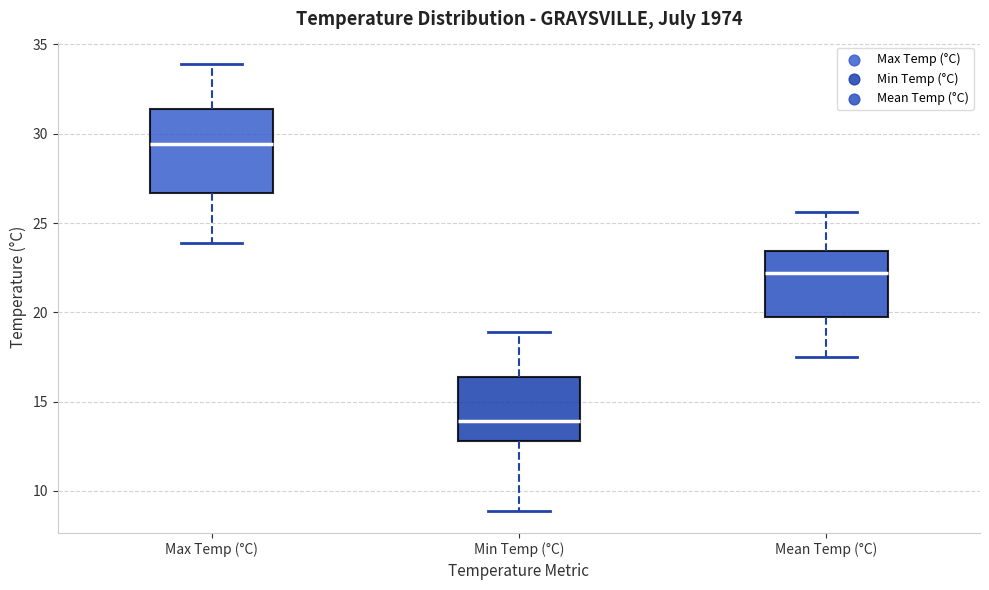

Which box is the tallest, from its lower edge to its upper edge?

Max Temp (°C)